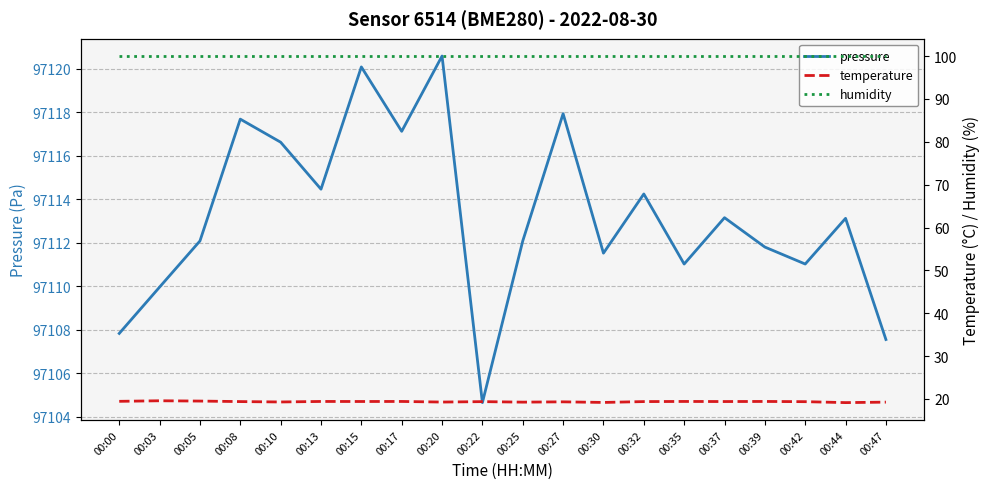

Which series has the largest total across all categories?

pressure